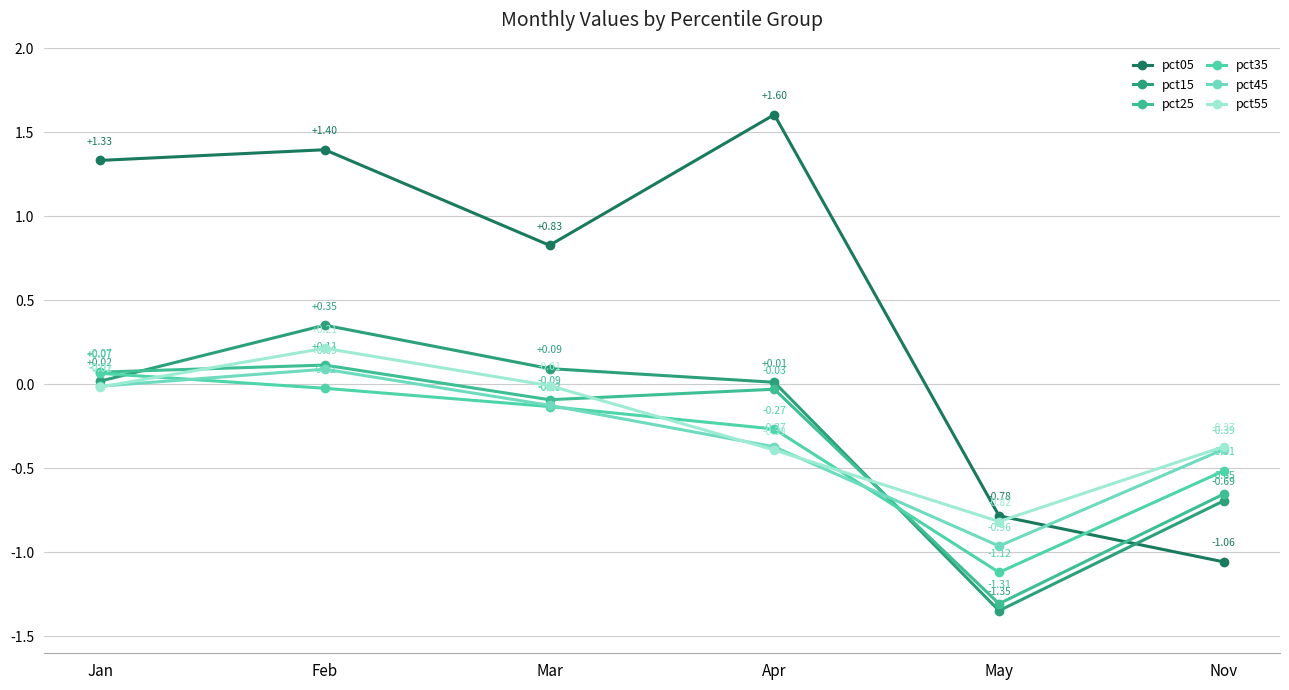

What is the label of the 5th point from the left?

May